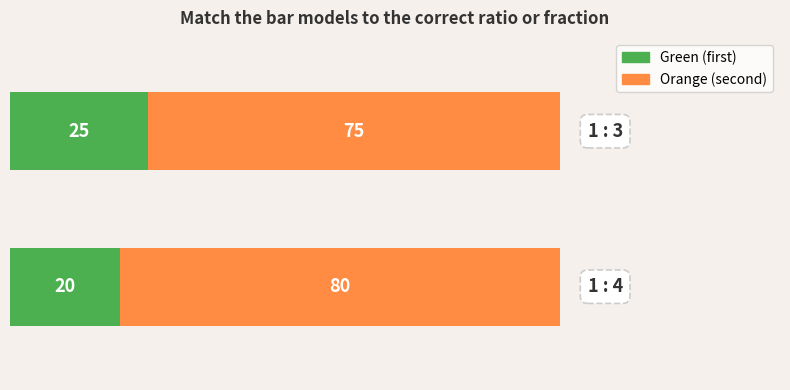

Reading left to right, what are all the values shown in this chart?

Green (first): 1 : 3=25	1 : 4=20
Orange (second): 1 : 3=75	1 : 4=80